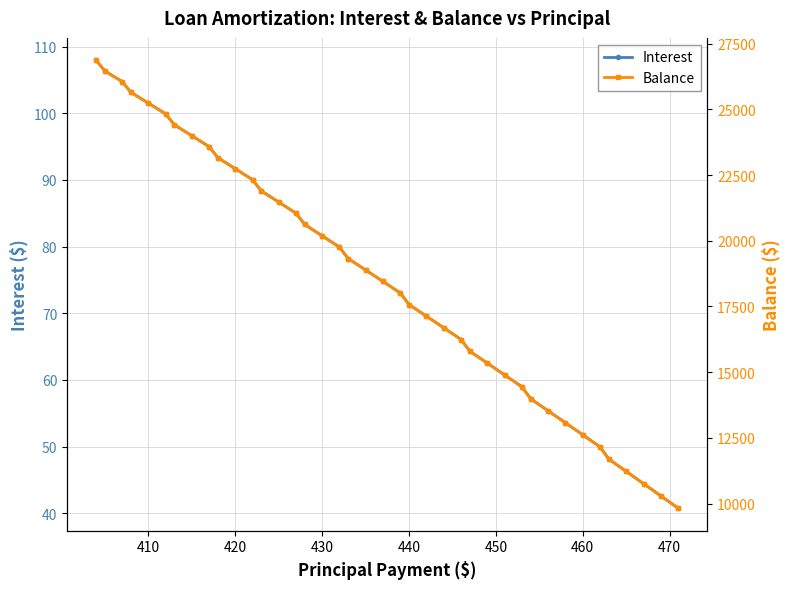

What are all the series names shown in the legend?

Interest, Balance